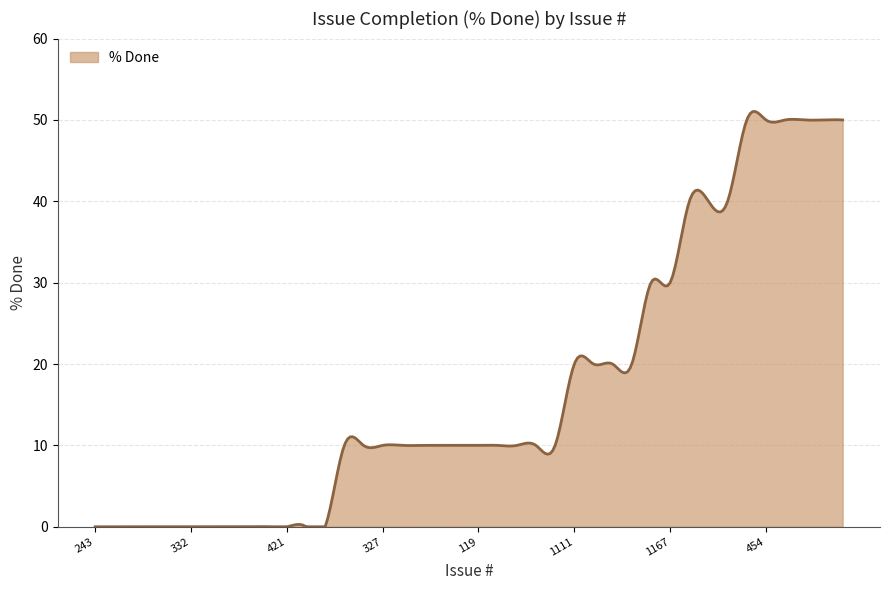

What is the difference between the maximum and minimum values?

51.0